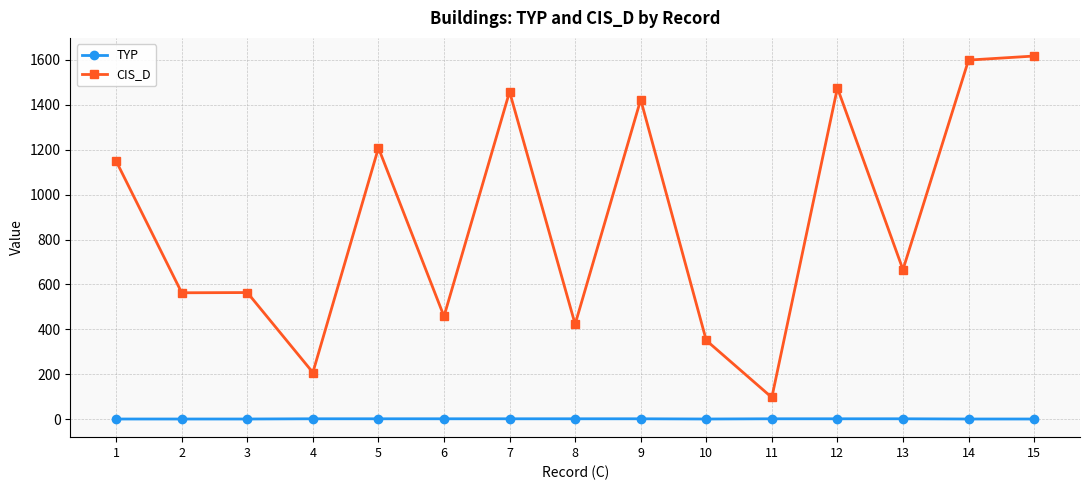

What is the spread (max minus min) of values at 14?

1598